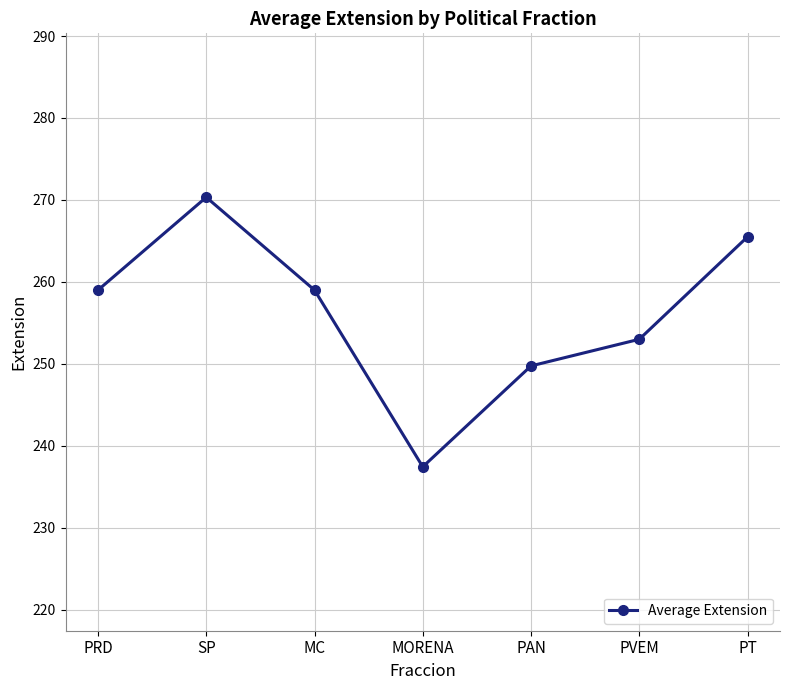

How many series are shown in this chart?

1